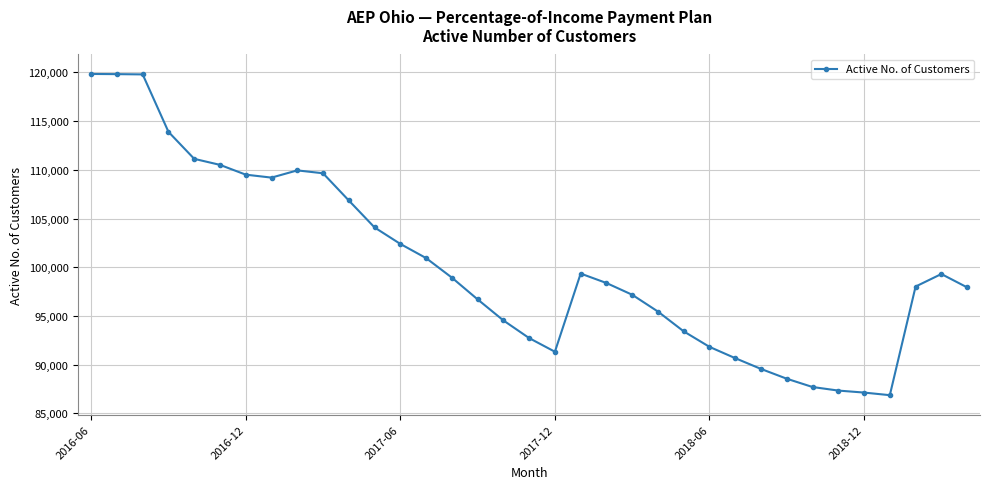

What is the sum of all values?

3510383